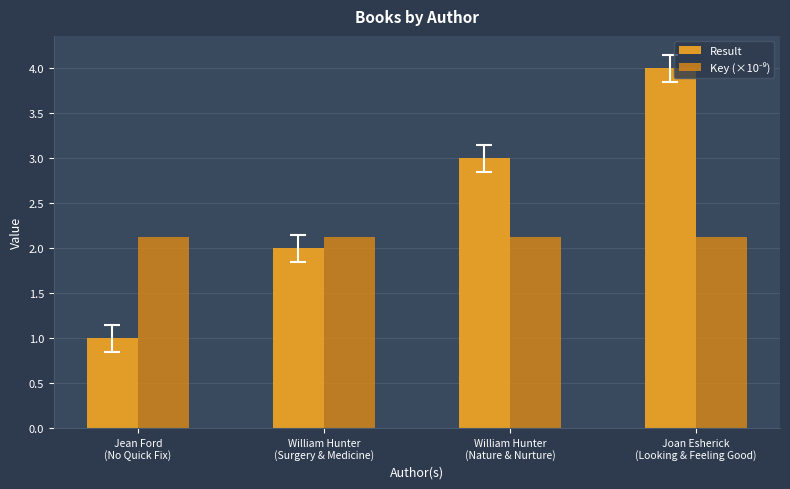

Which series has the largest range (max minus min)?

Result